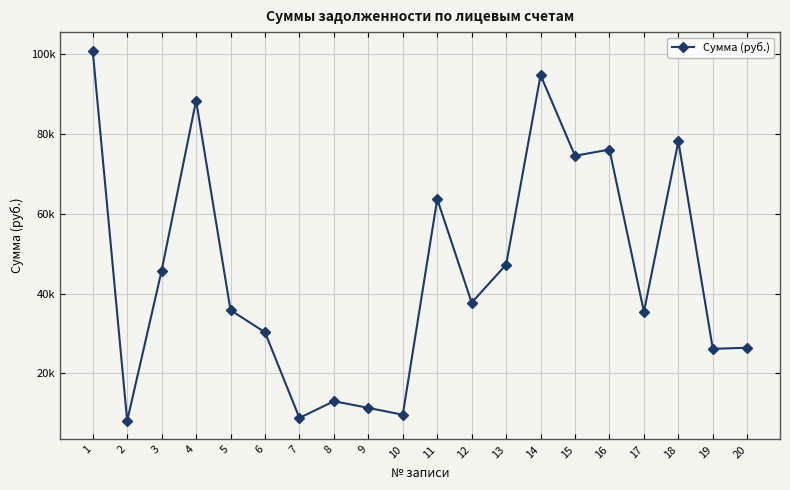

Which has a higher value, 15 or 3?

15